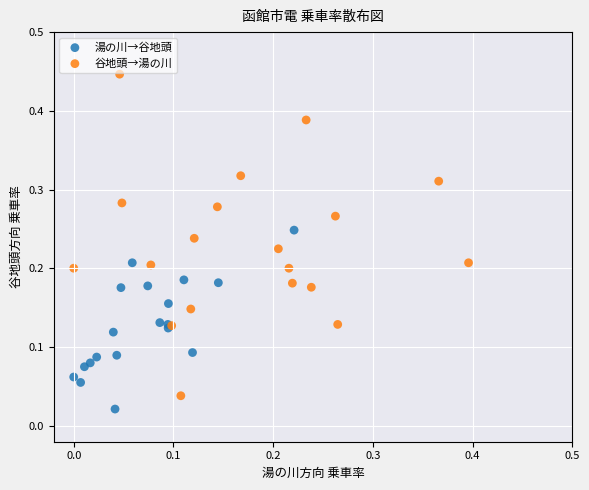

Which series has the largest Y range (max minus min)?

谷地頭→湯の川